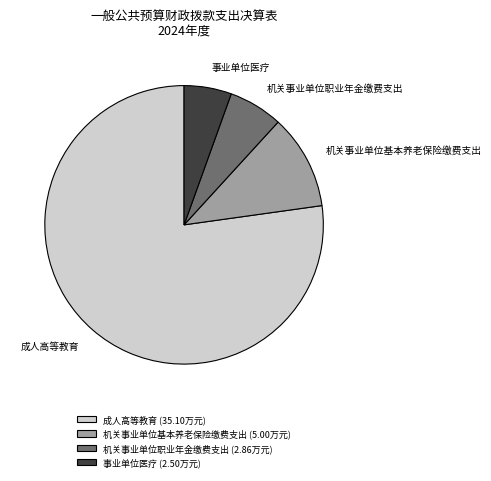

Is the sum of 机关事业单位基本养老保险缴费支出 and 事业单位医疗 greater than half?

No